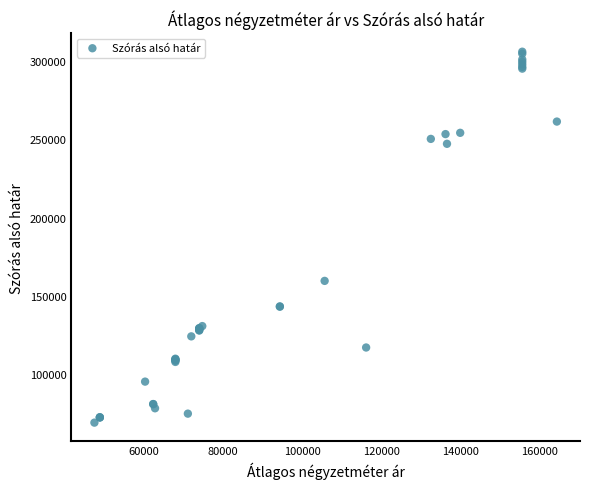

What Y value in the scatter plot is closest to 187519?

159625